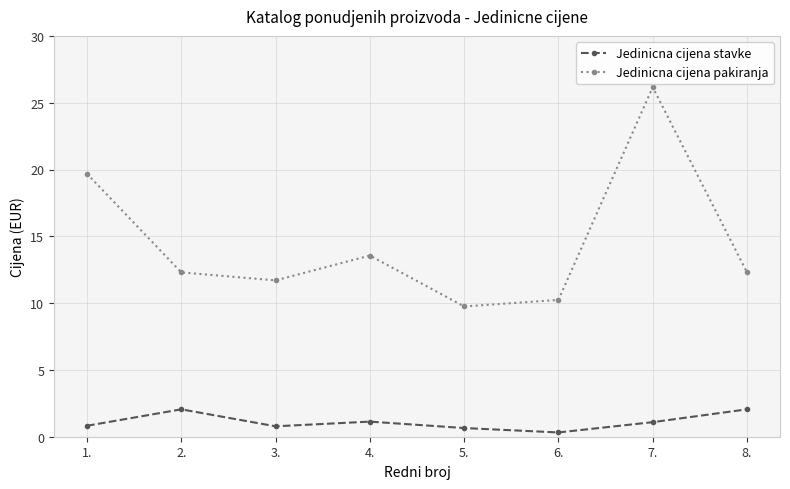

In Jedinicna cijena pakiranja, how many points are higher than both neighbors (excluding endpoints)?

2